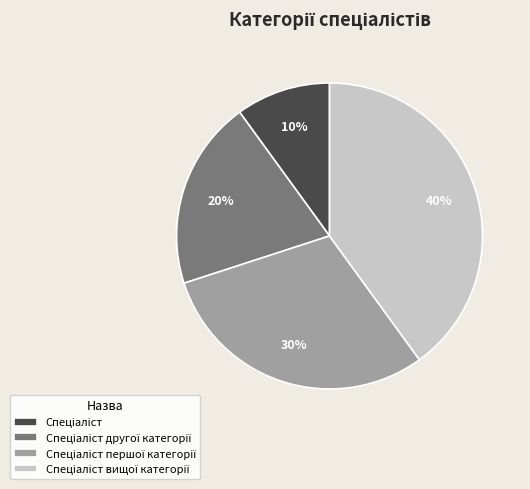

To the nearest percent, what is the average slice percentage?

25%